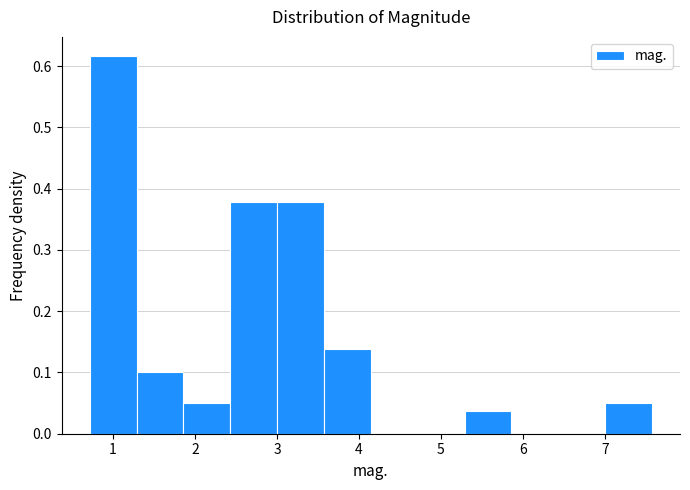

Reading left to right, list every bar in this chart as the range it spans on the x-axis followed by its height. Neither the bar edges nor the heights are printed on the chart, so give them approximately, as read against the axes.

0.7 to 1.3: 0.62
1.3 to 1.9: 0.10
1.9 to 2.4: 0.05
2.4 to 3.0: 0.38
3.0 to 3.6: 0.38
3.6 to 4.1: 0.14
4.1 to 4.7: 0
4.7 to 5.3: 0
5.3 to 5.9: 0.04
5.9 to 6.4: 0
6.4 to 7.0: 0
7.0 to 7.6: 0.05